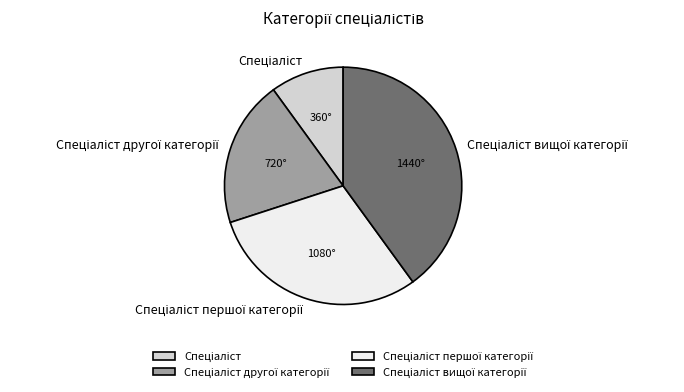

Is there any slice that represents more than half of the pie?

No